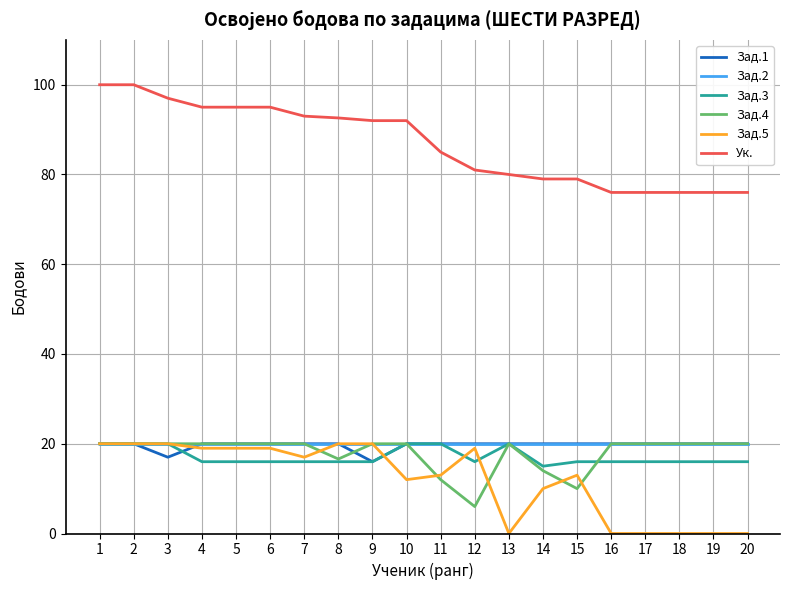

True or false: Зад.1 has a value of 20.0 at 18.

True